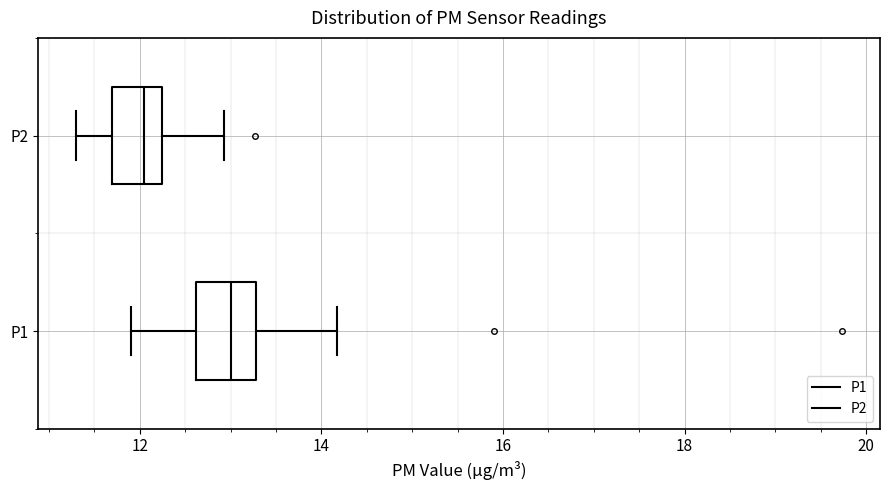

Reading bottom to top, read every box against the x-axis: the position of its median line, the range the box covers, and the ends of its whiskers. The values are not printed on the chart, so give them approximately, as read against the axis.

P1: median 13.0, box 12.6 to 13.2, whiskers 12.0 to 14.2
P2: median 12.0, box 11.8 to 12.2, whiskers 11.4 to 13.0